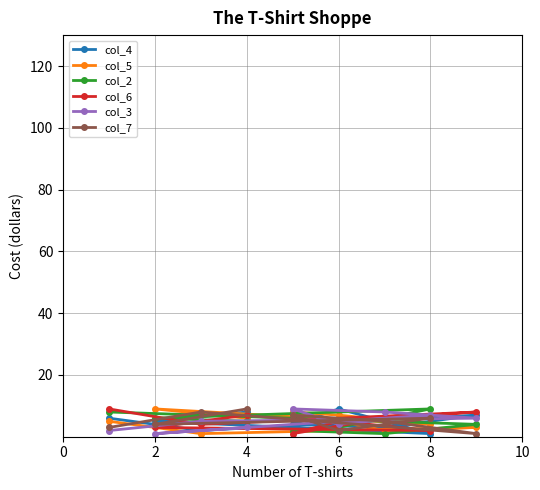

What is the greatest value displayed?

9